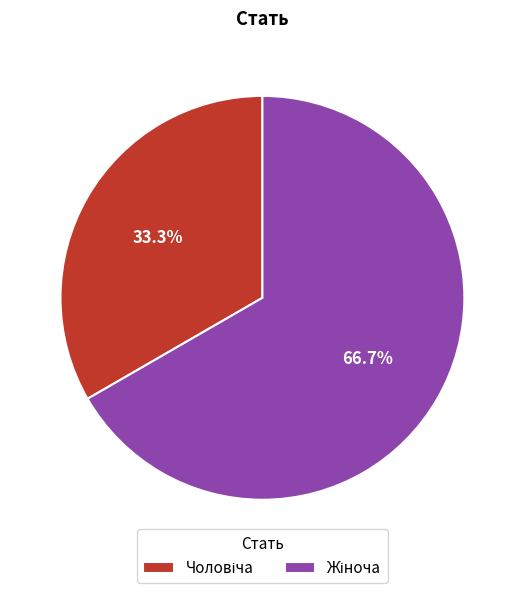

To the nearest percent, what is the average slice percentage?

50%